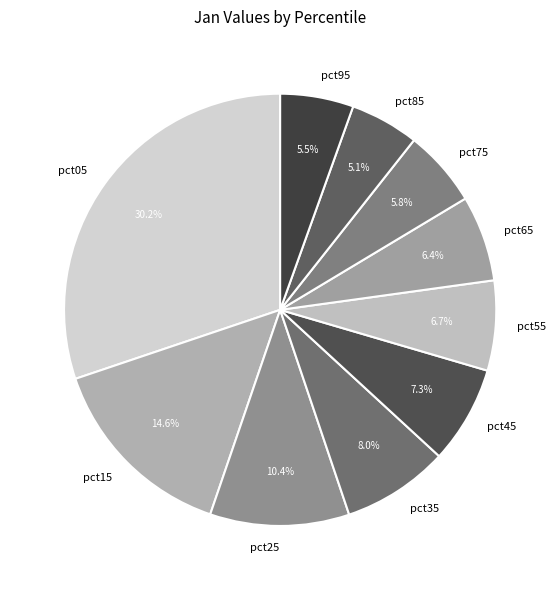

Count the number of slices in the pie.

10